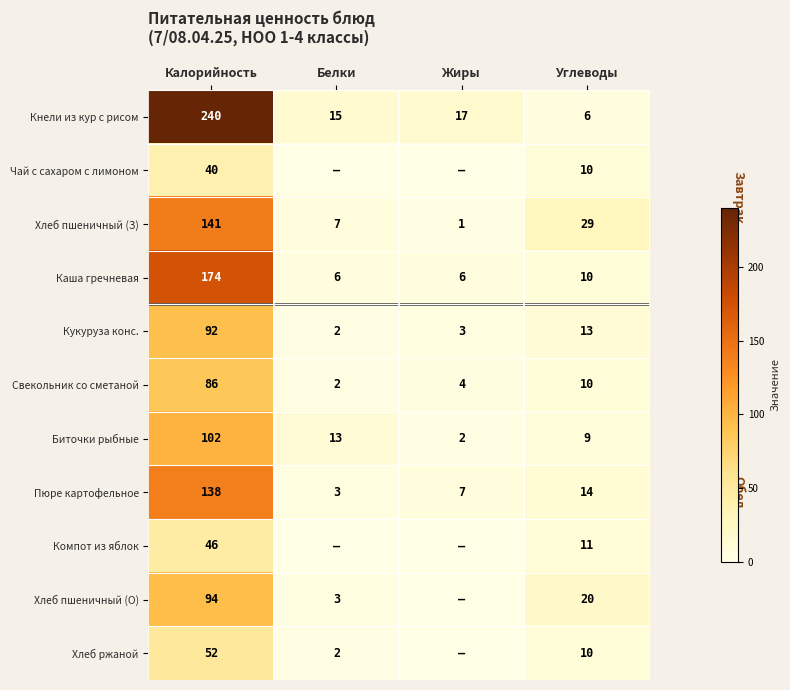

What is the total value across all series at Калорийность?

1205